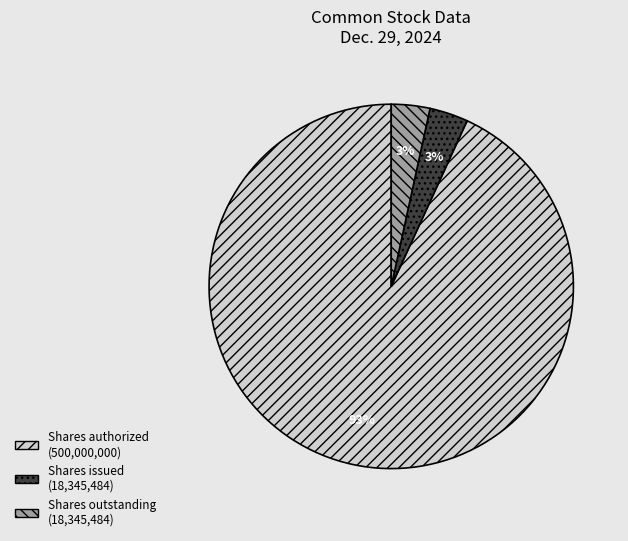

Is it true that Shares authorized (500,000,000) is 93% of the pie?

True